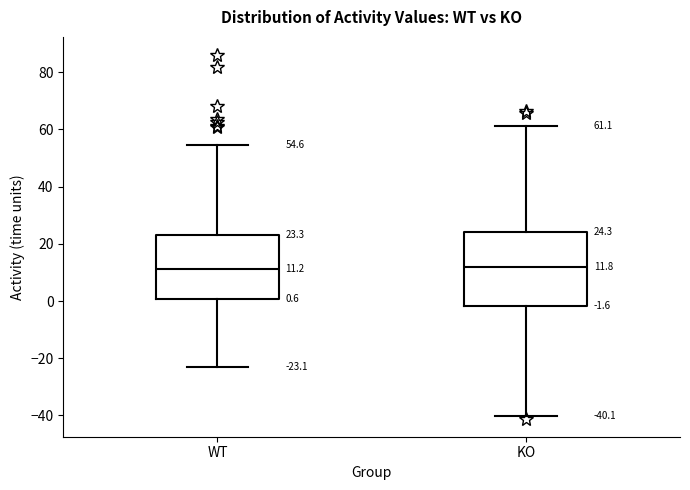

Comparing the boxes themselves (not the whiskers), which one is the tallest?

KO